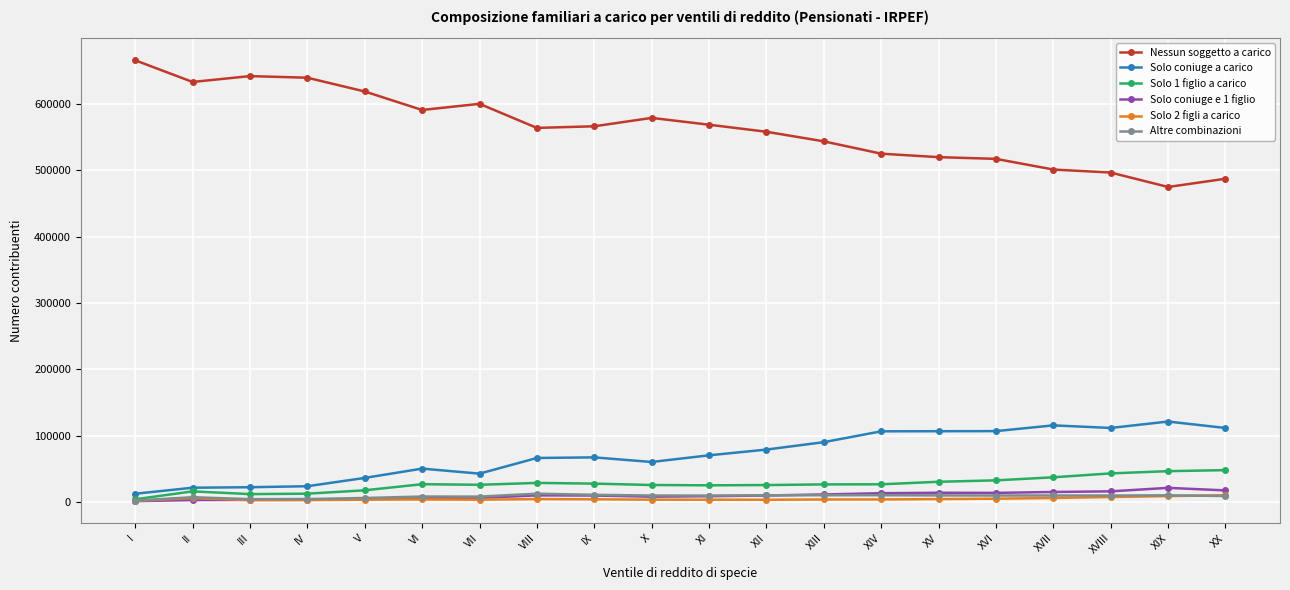

What is the sum of the Altre combinazioni values at VI and XX?

16990